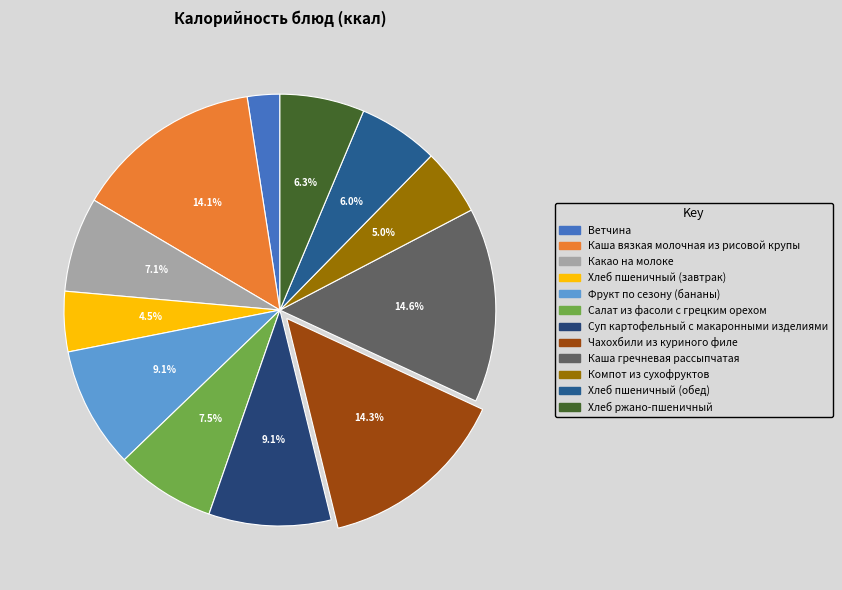

Count the number of slices in the pie.

12